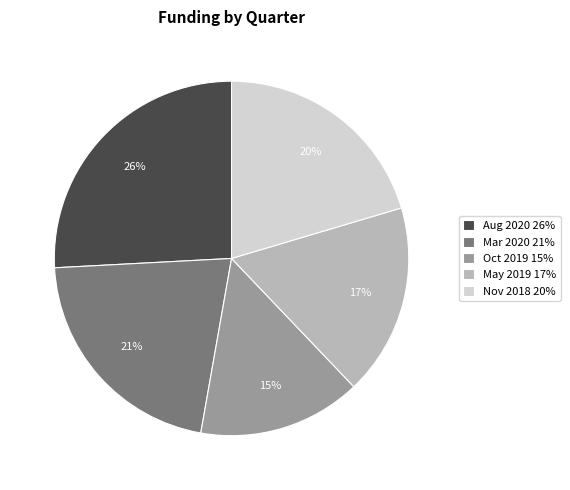

To the nearest percent, what percentage of the pie is Nov 2018?

20%